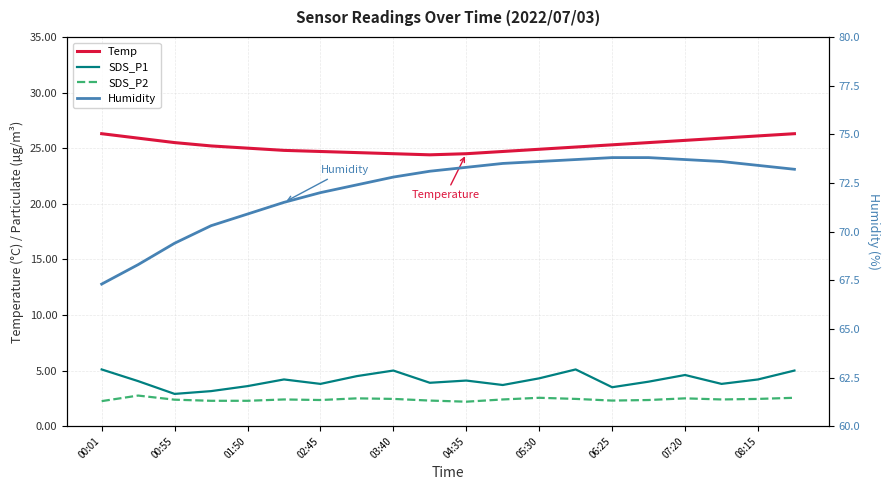

What is the label of the 9th point from the left?

03:40